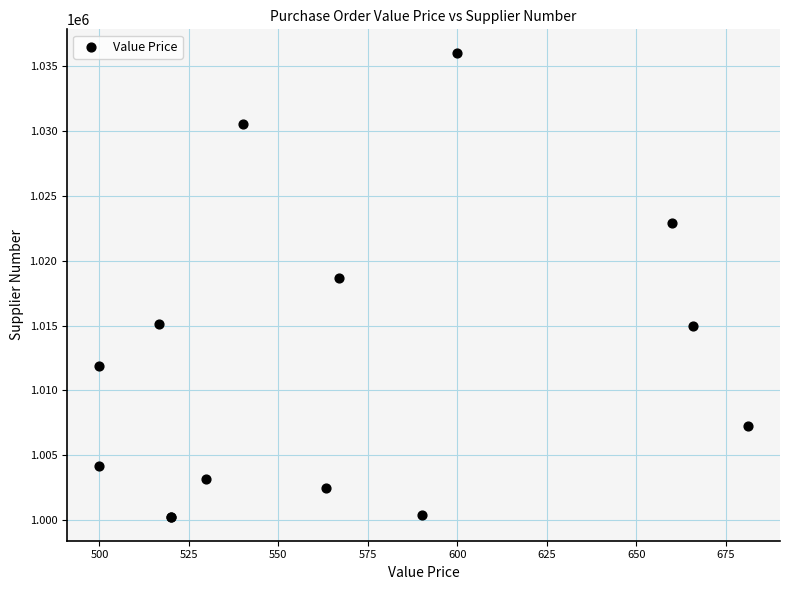

What Y value in the scatter plot is closest to 1018125?

1018695